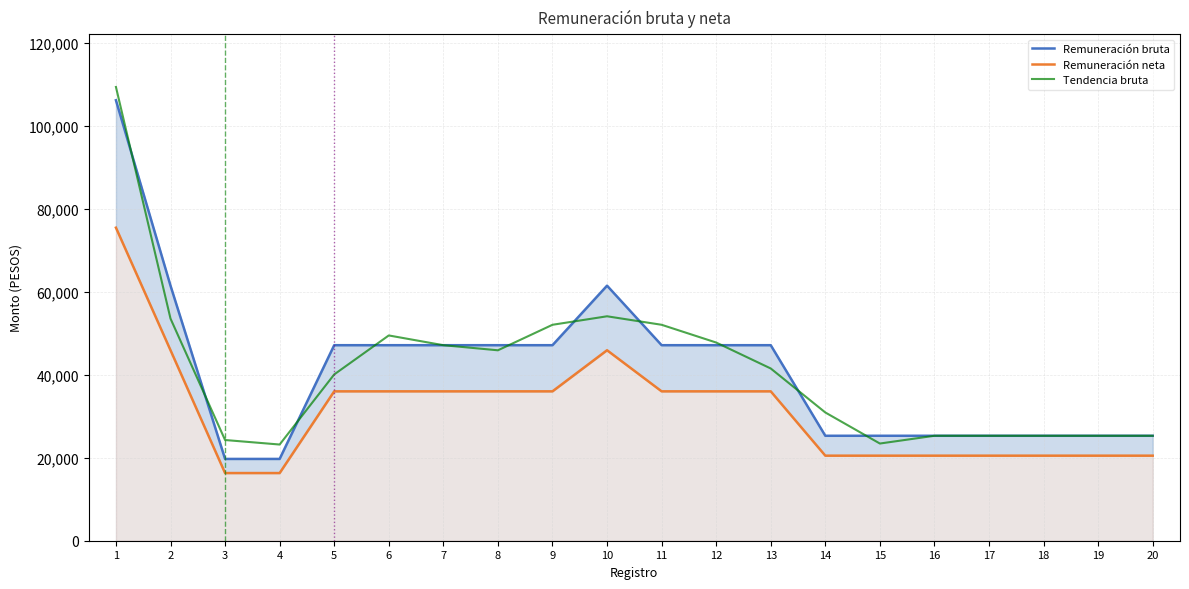

Which series changed the most between 1 and 19?

Tendencia bruta